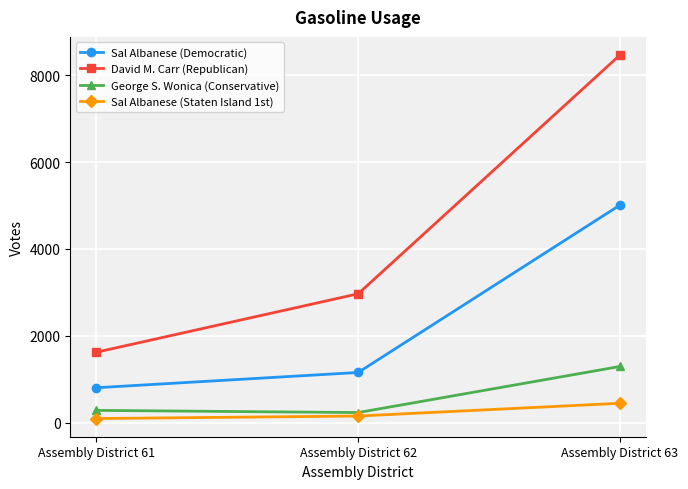

Which series has the largest total across all categories?

David M. Carr (Republican)